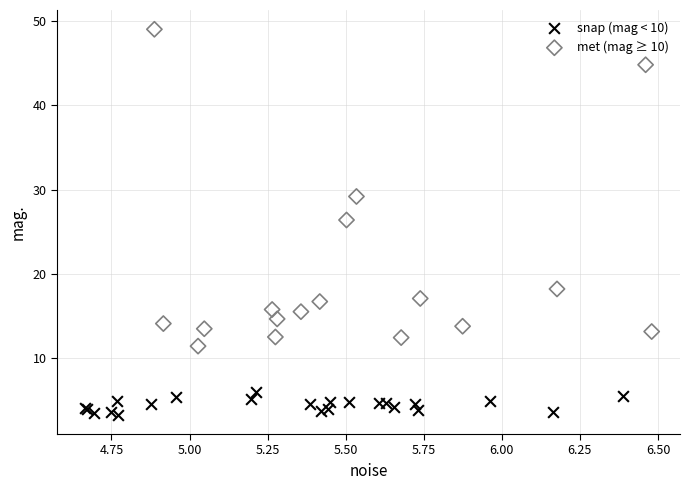

Which series has the widest spread of Y values?

met (mag ≥ 10)